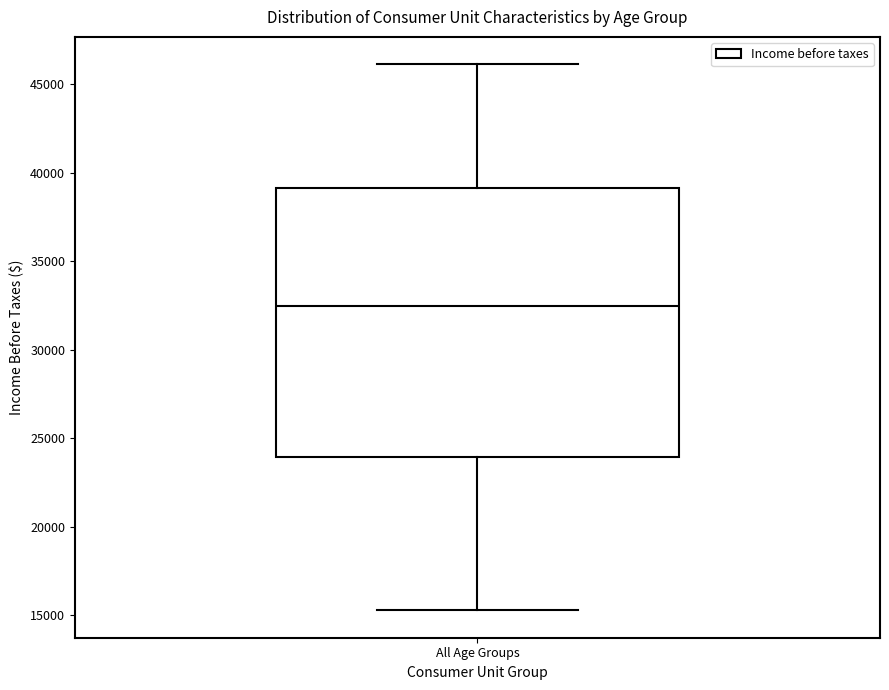

Where is the upper edge of the box for All Age Groups on the y-axis? The values are not printed on the chart, so give them approximately, as read against the axis.

39000